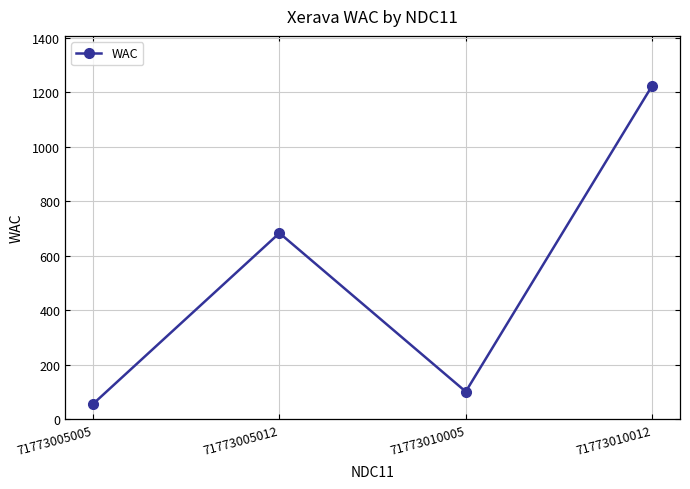

Is it true that the value at 71773010005 is 167?

False